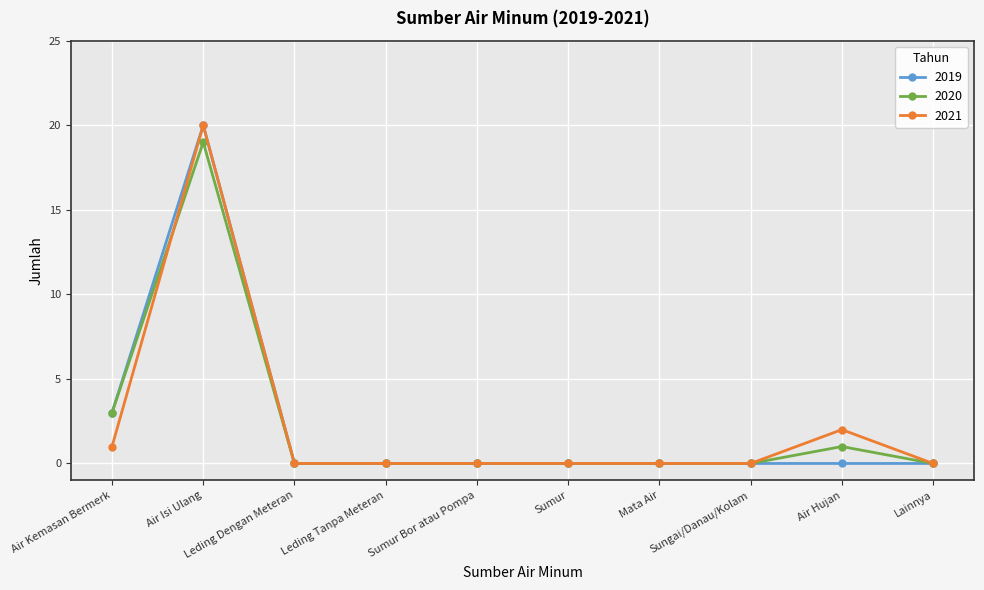

What position from the right is Mata Air?

4